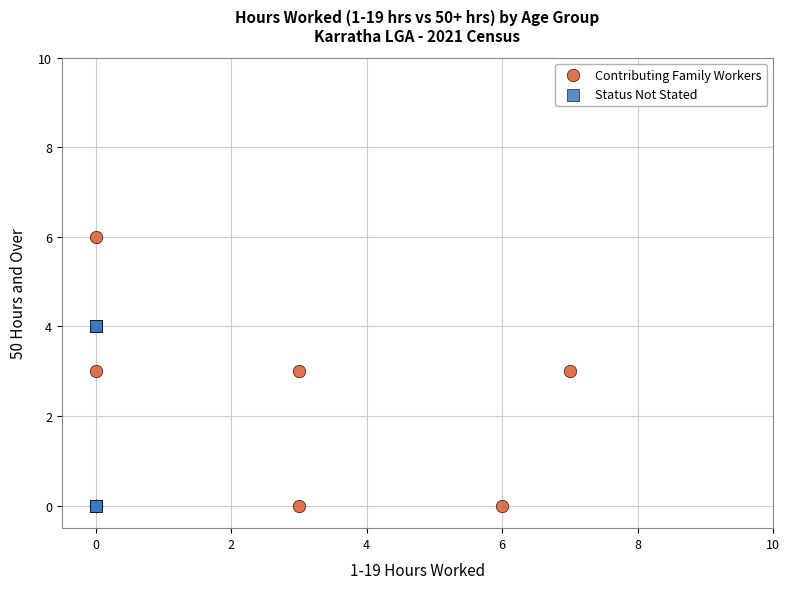

Which series contains the highest Y value?

Contributing Family Workers